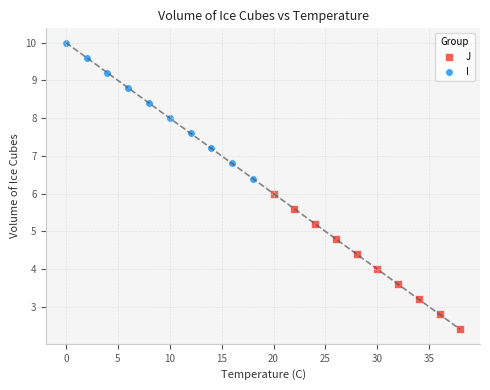

Which series contains the highest Y value?

I